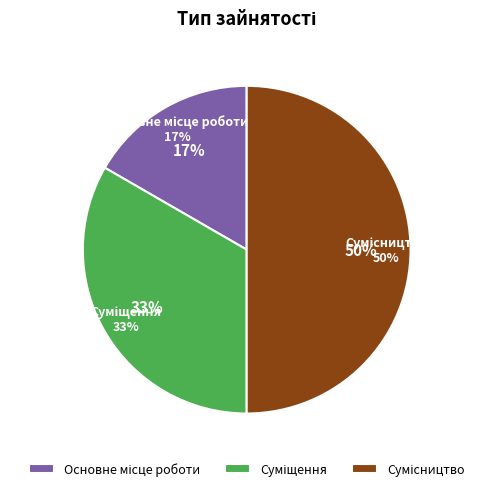

What percentage is the Суміщення slice, to the nearest percent?

33%